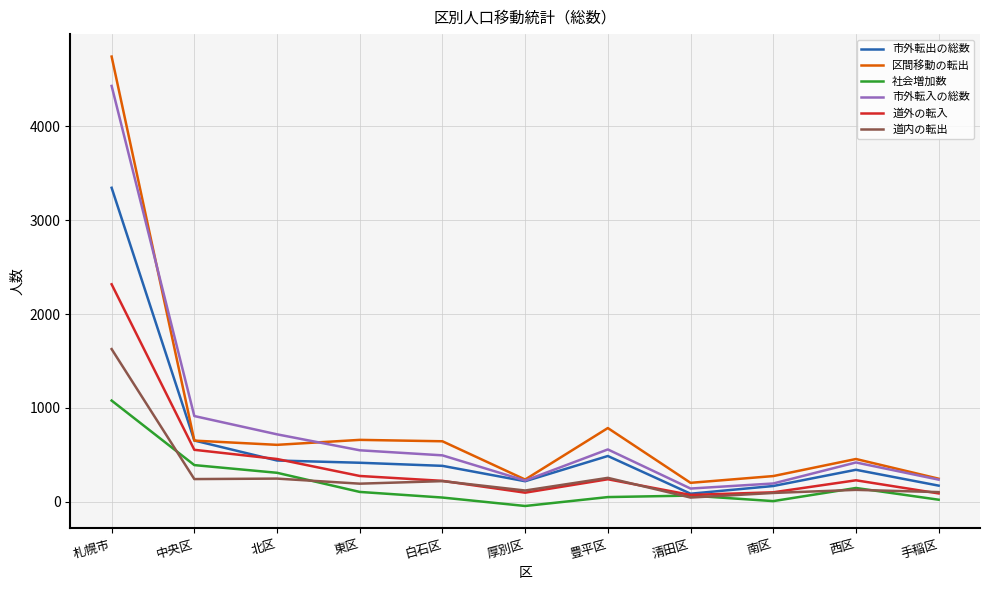

Is it true that 道内の転出 equals 253 at 豊平区?

True